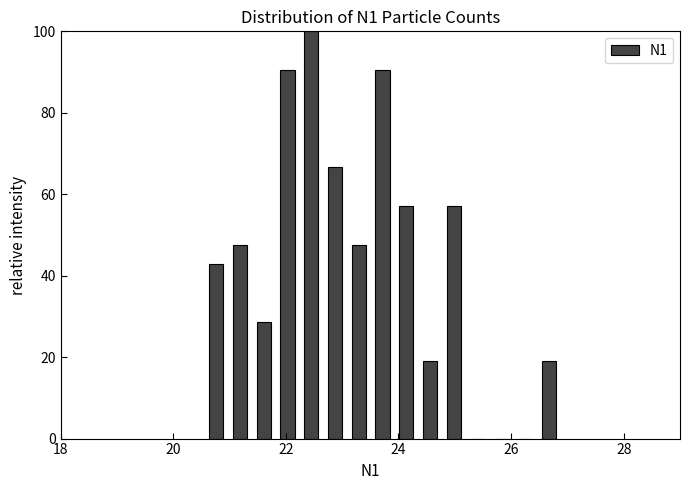

Around what value on the x-axis is the tallest bar? Give the approximate position of its centre, as read against the axis.

22.4